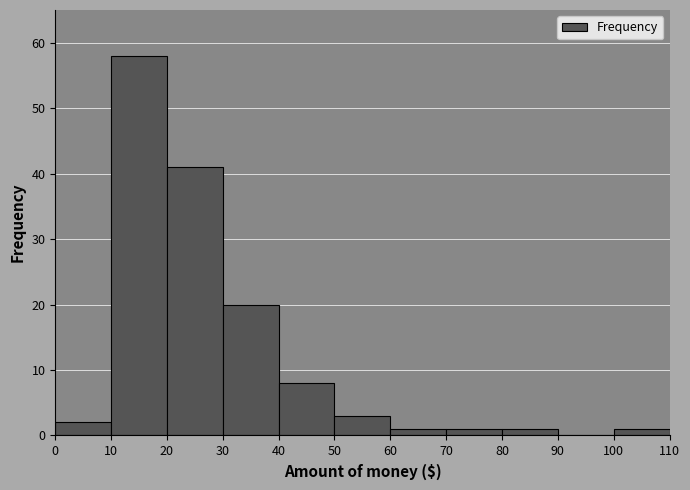

Reading left to right, transcribe this chart: for each bar, give the range it covers on the x-axis and its height. The values are not printed on the chart, so give them approximately, as read against the axis.

0 to 10: 2
10 to 20: 58
20 to 30: 41
30 to 40: 20
40 to 50: 8
50 to 60: 3
60 to 70: 1
70 to 80: 1
80 to 90: 1
90 to 100: 0
100 to 110: 1